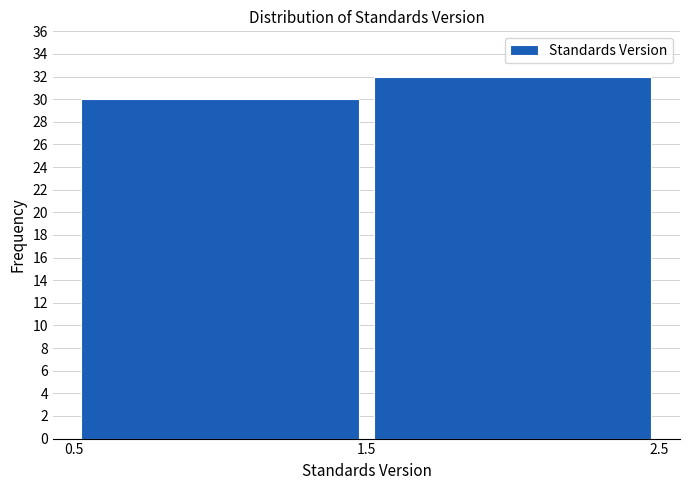

Reading left to right, list every bar in this chart as the range it spans on the x-axis followed by its height. The values are not printed on the chart, so give them approximately, as read against the axis.

0.5 to 1.5: 30
1.5 to 2.5: 32